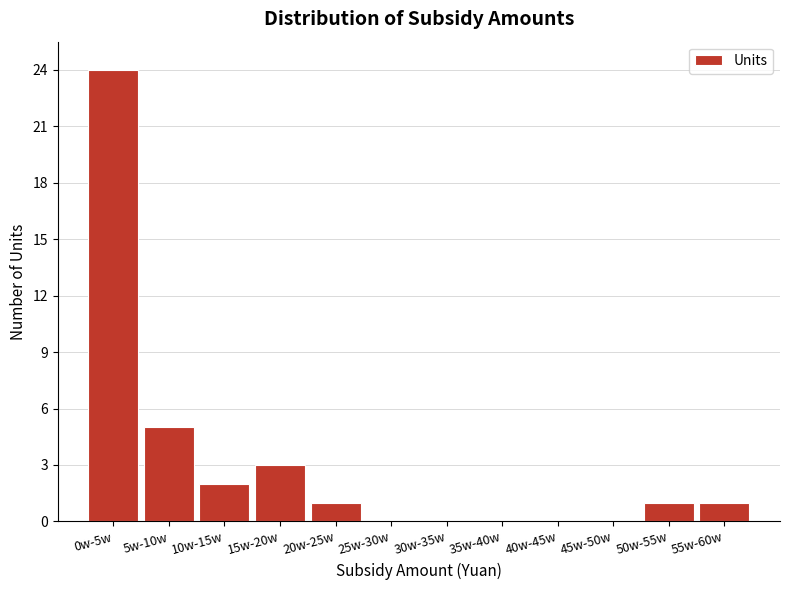

Reading left to right, list all the values displayed in this chart.

0w-5w=24	5w-10w=5	10w-15w=2	15w-20w=3	20w-25w=1	25w-30w=0	30w-35w=0	35w-40w=0	40w-45w=0	45w-50w=0	50w-55w=1	55w-60w=1